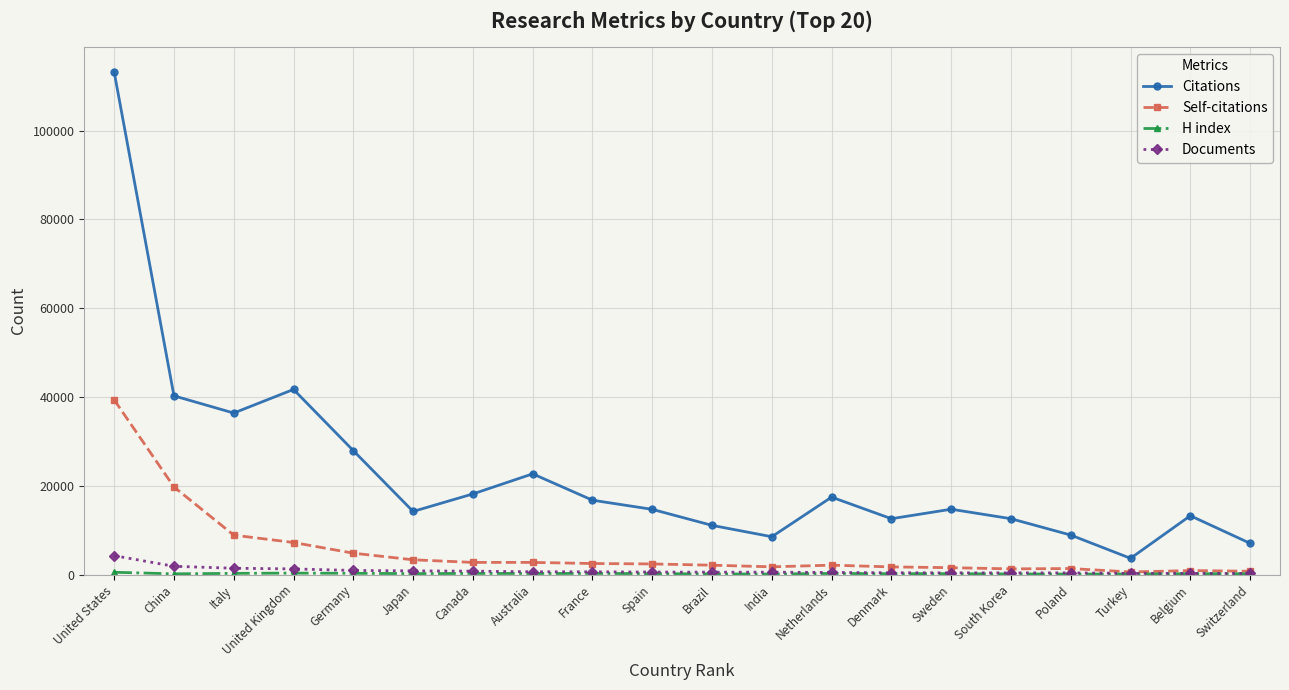

True or false: Documents and Citations intersect in this chart.

False